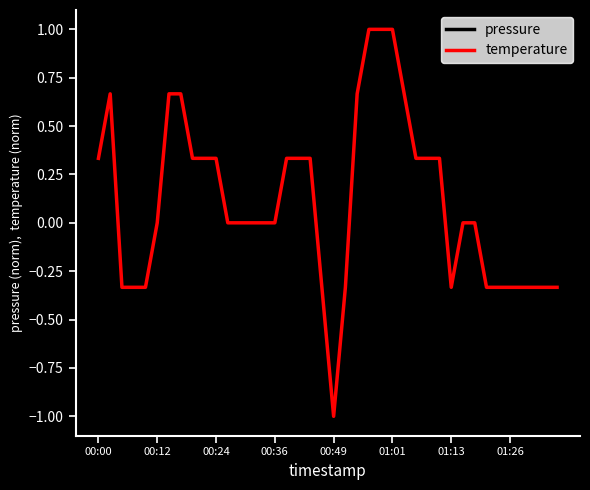

What is the greatest value displayed?

1.0